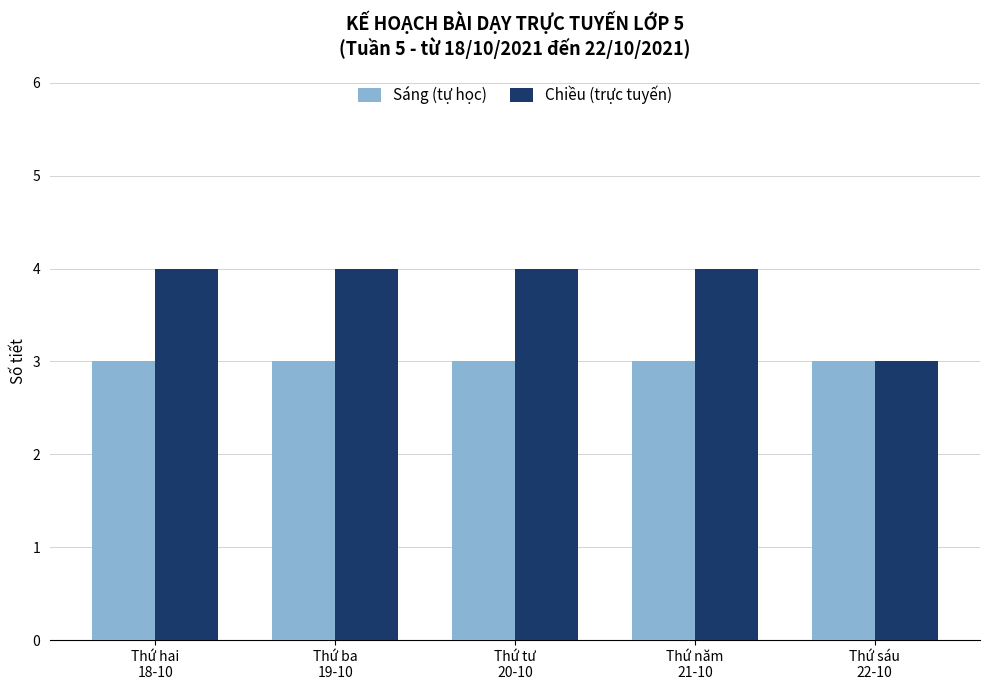

What is the label of the 2nd bar from the right?

Thứ năm
21-10